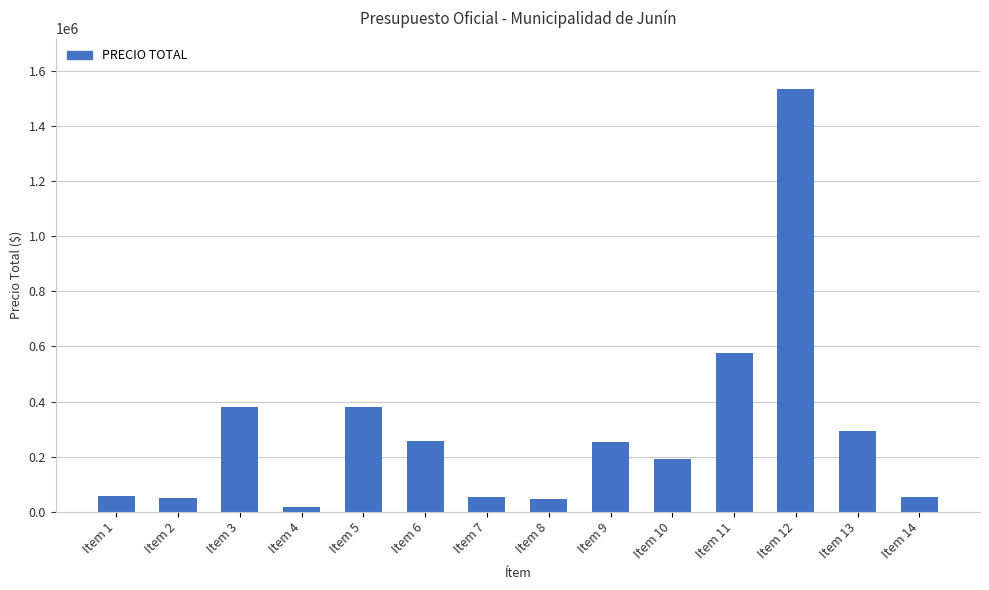

Which label corresponds to the largest value in the chart?

Item 12